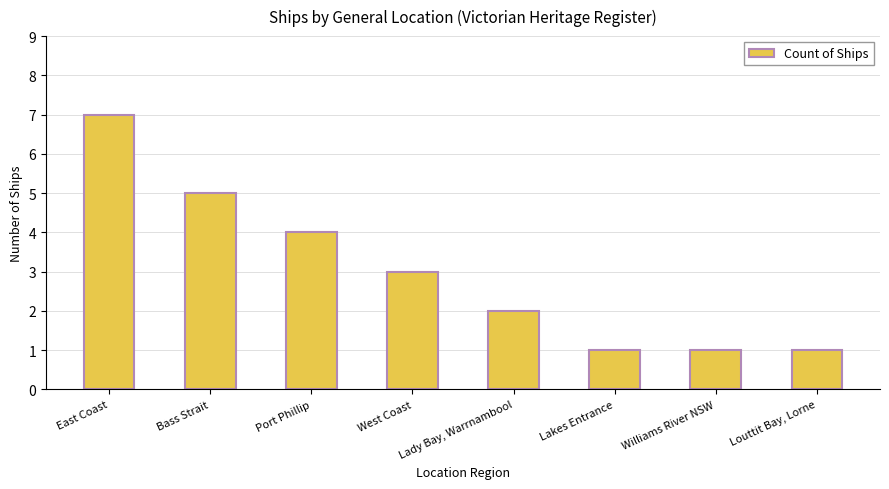

What is the label of the 7th bar from the left?

Williams River NSW